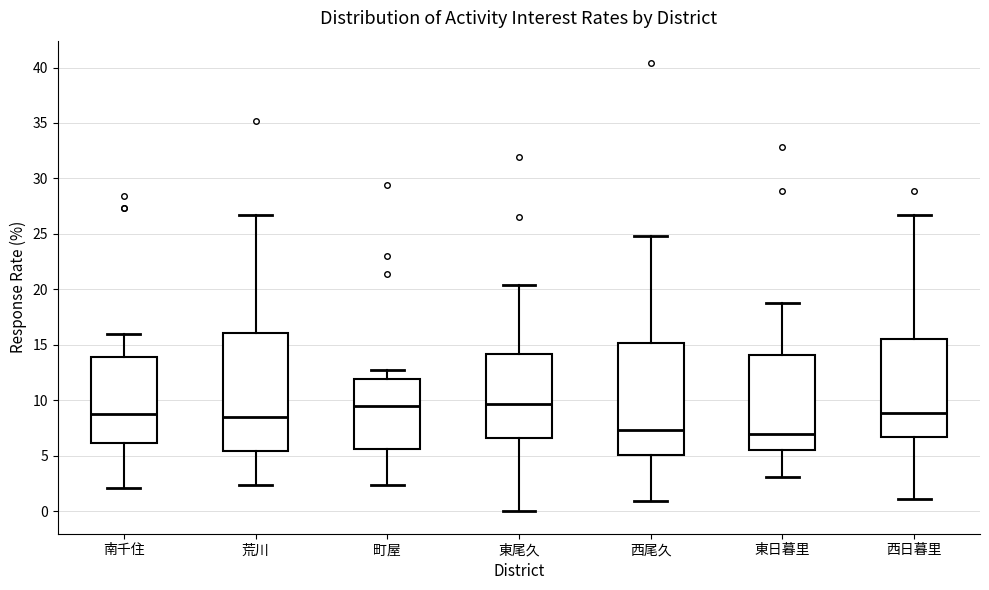

Comparing the boxes themselves (not the whiskers), which one is the tallest?

荒川